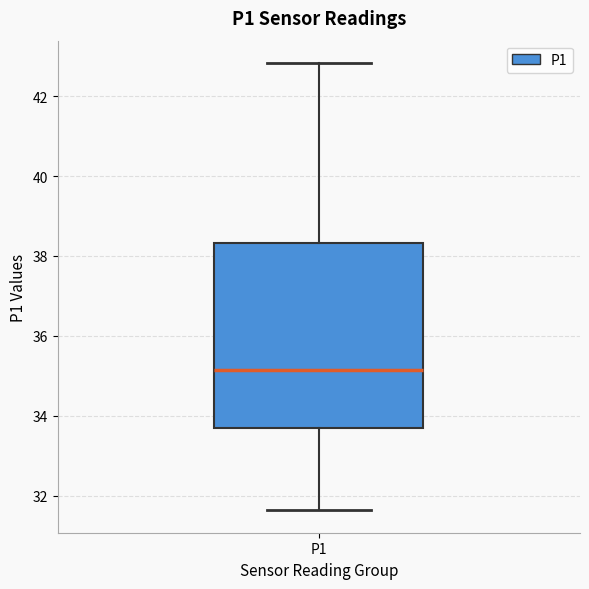

Transcribe this box plot: give where the median line is, the range the box spans, and where the two whiskers end, as read against the y-axis. The values are not printed on the chart, so give them approximately, as read against the axis.

median 35.2, box 33.8 to 38.4, whiskers 31.6 to 42.8